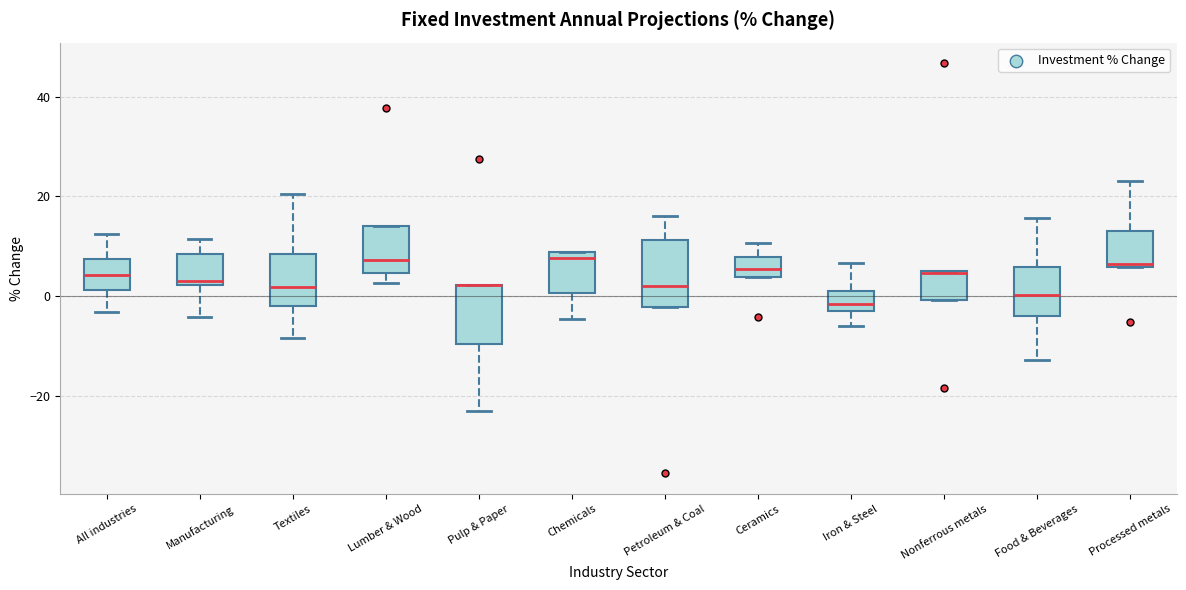

Reading left to right, read every box against the y-axis: the position of its median line, the range the box covers, and the ends of its whiskers. The values are not printed on the chart, so give them approximately, as read against the axis.

All industries: median 4, box 2 to 8, whiskers -4 to 12
Manufacturing: median 2 (just above the box's lower edge), box 2 to 8, whiskers -4 to 12
Textiles: median 2, box -2 to 8, whiskers -8 to 20
Lumber & Wood: median 8, box 4 to 14, whiskers 2 to 14
Pulp & Paper: median 2 (drawn on the box's upper edge), box -10 to 2, whiskers -24 to 2
Chemicals: median 8 (just below the box's upper edge), box 0 to 8, whiskers -4 to 8
Petroleum & Coal: median 2, box -2 to 12, whiskers -2 to 16
Ceramics: median 6, box 4 to 8, whiskers 4 to 10
Iron & Steel: median -2 (just above the box's lower edge), box -2 to 2, whiskers -6 to 6
Nonferrous metals: median 4 (drawn on the box's upper edge), box 0 to 4, whiskers 0 to 4
Food & Beverages: median 0, box -4 to 6, whiskers -12 to 16
Processed metals: median 6, box 6 to 14, whiskers 6 to 24